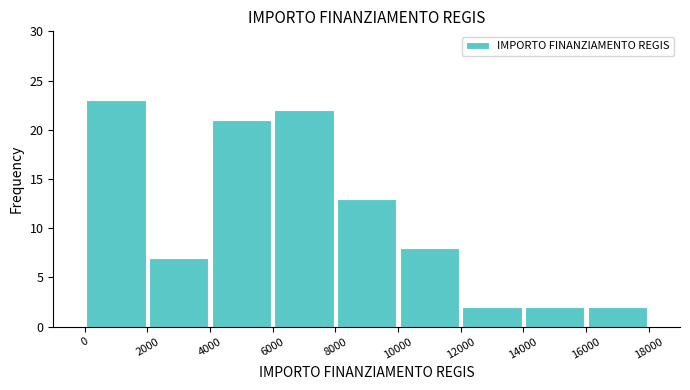

Reading left to right, transcribe this chart: for each bar, give the range it covers on the x-axis and its height. The values are not printed on the chart, so give them approximately, as read against the axis.

0 to 2000: 23
2000 to 4000: 7
4000 to 6000: 21
6000 to 8000: 22
8000 to 10000: 13
10000 to 12000: 8
12000 to 14000: 2
14000 to 16000: 2
16000 to 18000: 2